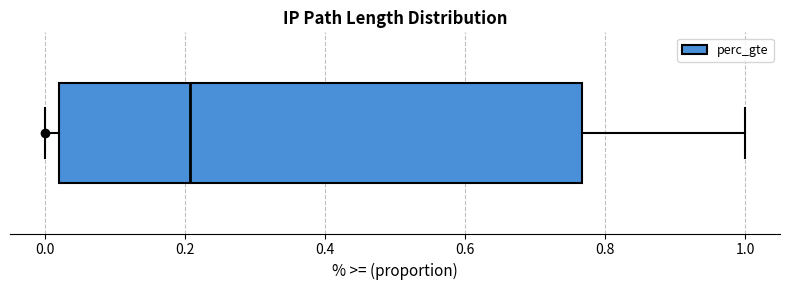

Where is the left edge of the box on the x-axis? The values are not printed on the chart, so give them approximately, as read against the axis.

0.02